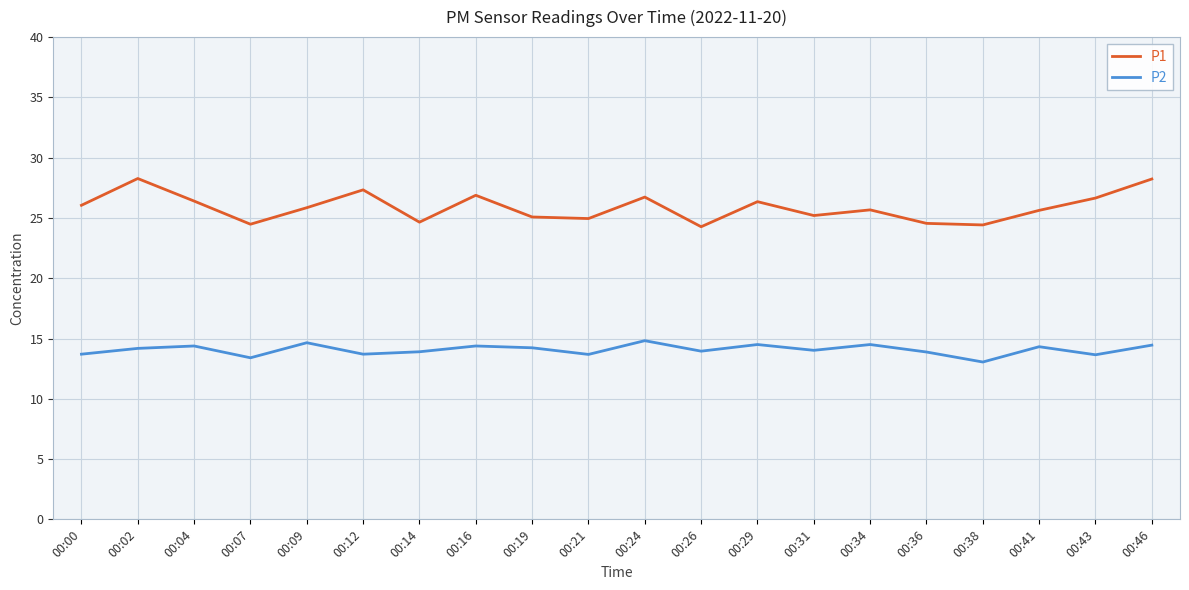

What is the difference between the P1 values at 00:16 and 00:09?

1.0